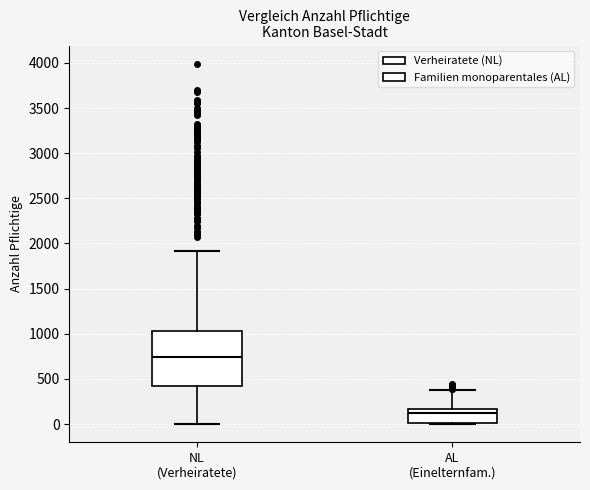

Reading left to right, read every box against the y-axis: the position of its median line, the range the box covers, and the ends of its whiskers. The values are not printed on the chart, so give them approximately, as read against the axis.

NL (Verheiratete): median 750, box 450 to 1050, whiskers 0 to 1900
AL (Einelternfam.): median 100, box 0 to 150, whiskers 0 to 350